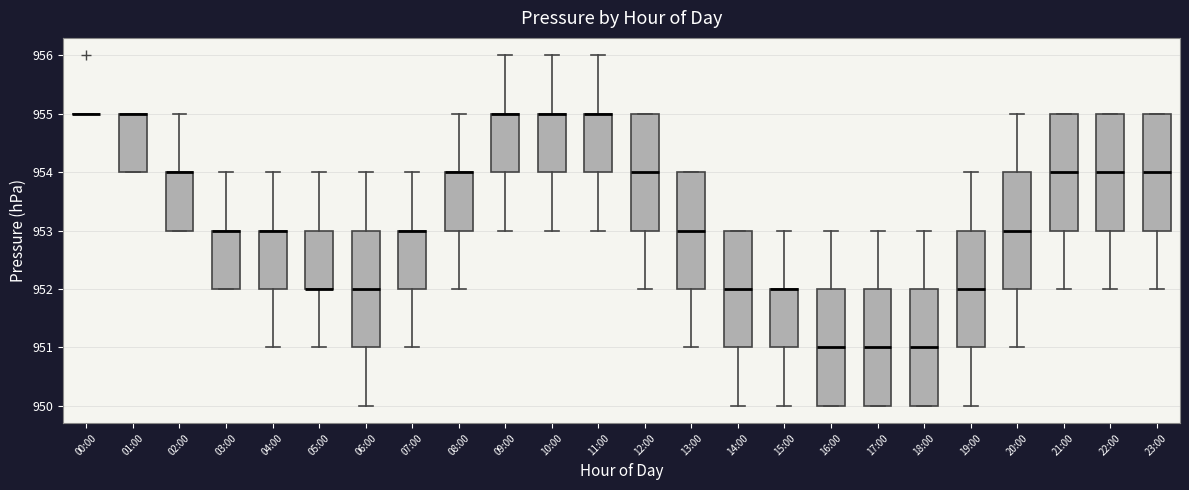

Reading left to right, read every box against the y-axis: the position of its median line, the range the box covers, and the ends of its whiskers. The values are not printed on the chart, so give them approximately, as read against the axis.

00:00: box collapsed to a line at 955, whiskers 955 to 955
01:00: median 955 (drawn on the box's upper edge), box 954 to 955, whiskers 954 to 955
02:00: median 954 (drawn on the box's upper edge), box 953 to 954, whiskers 953 to 955
03:00: median 953 (drawn on the box's upper edge), box 952 to 953, whiskers 952 to 954
04:00: median 953 (drawn on the box's upper edge), box 952 to 953, whiskers 951 to 954
05:00: median 952 (drawn on the box's lower edge), box 952 to 953, whiskers 951 to 954
06:00: median 952, box 951 to 953, whiskers 950 to 954
07:00: median 953 (drawn on the box's upper edge), box 952 to 953, whiskers 951 to 954
08:00: median 954 (drawn on the box's upper edge), box 953 to 954, whiskers 952 to 955
09:00: median 955 (drawn on the box's upper edge), box 954 to 955, whiskers 953 to 956
10:00: median 955 (drawn on the box's upper edge), box 954 to 955, whiskers 953 to 956
11:00: median 955 (drawn on the box's upper edge), box 954 to 955, whiskers 953 to 956
12:00: median 954, box 953 to 955, whiskers 952 to 955
13:00: median 953, box 952 to 954, whiskers 951 to 954
14:00: median 952, box 951 to 953, whiskers 950 to 953
15:00: median 952 (drawn on the box's upper edge), box 951 to 952, whiskers 950 to 953
16:00: median 951, box 950 to 952, whiskers 950 to 953
17:00: median 951, box 950 to 952, whiskers 950 to 953
18:00: median 951, box 950 to 952, whiskers 950 to 953
19:00: median 952, box 951 to 953, whiskers 950 to 954
20:00: median 953, box 952 to 954, whiskers 951 to 955
21:00: median 954, box 953 to 955, whiskers 952 to 955
22:00: median 954, box 953 to 955, whiskers 952 to 955
23:00: median 954, box 953 to 955, whiskers 952 to 955